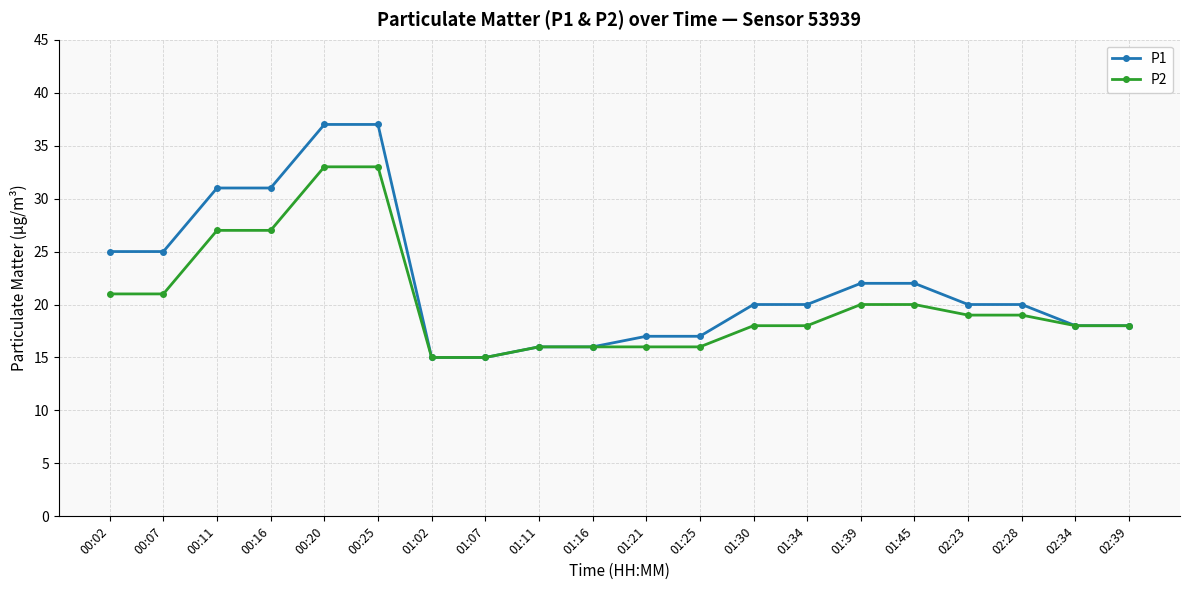

Rank the series by their maximum value, from lowest to highest.

P2, P1